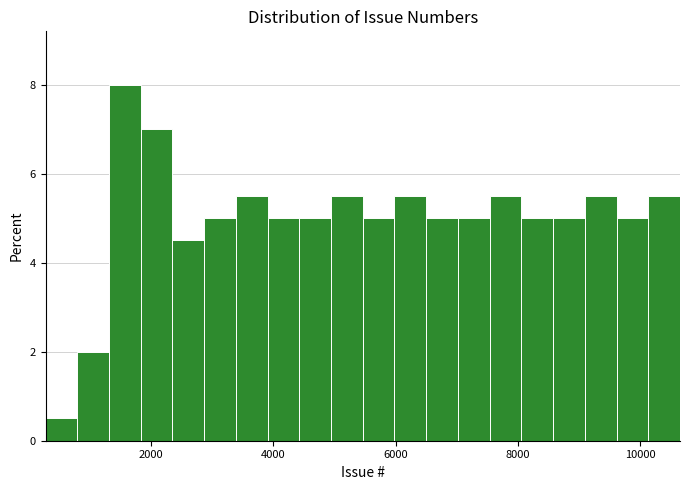

Read against the x-axis, roughly where is the centre of the tallest bar?

1600